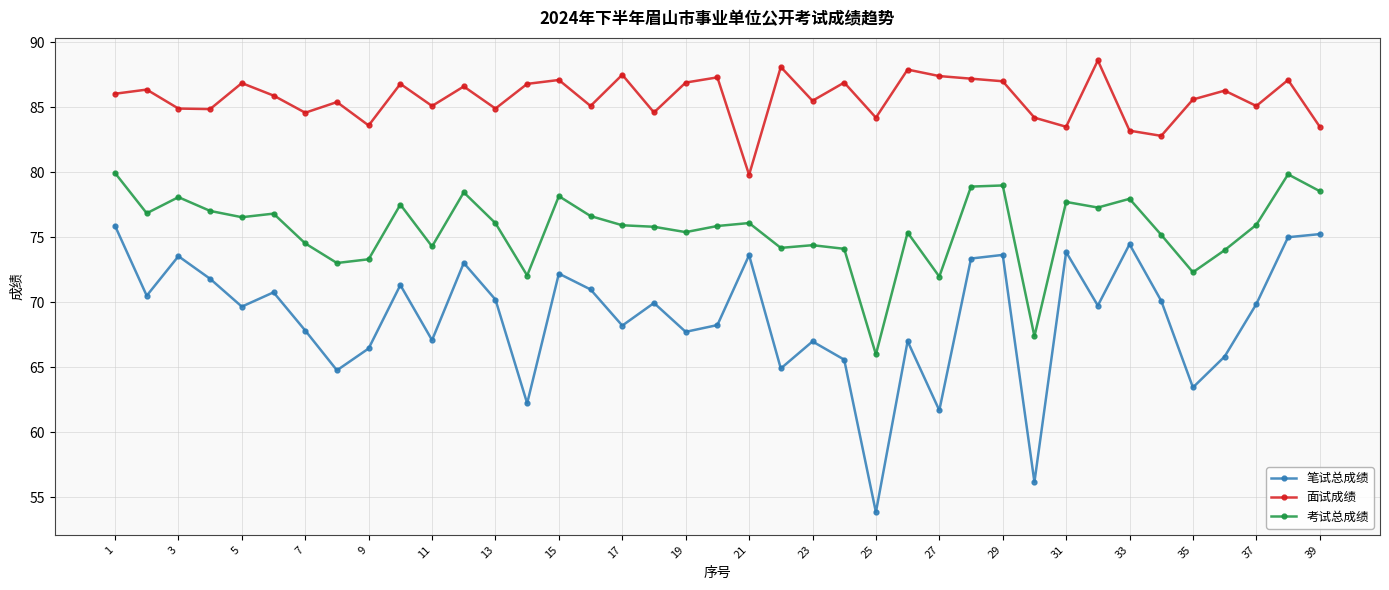

What is the value of the 笔试总成绩 point at the 36th from the left?

65.8